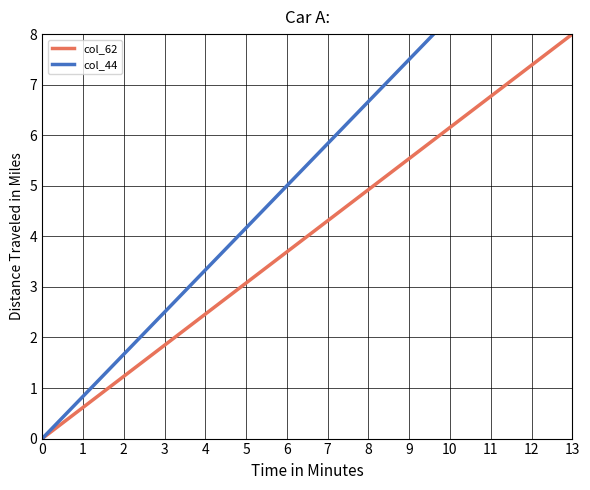

Rank the categories by col_62 value from lowest to highest.

0, 1, 2, 3, 4, 5, 6, 7, 8, 9, 10, 11, 12, 13